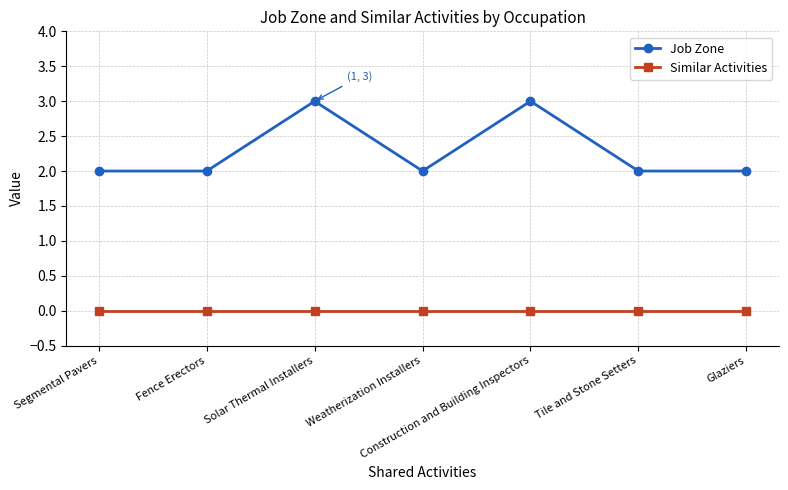

Which series has the widest spread of values?

Job Zone